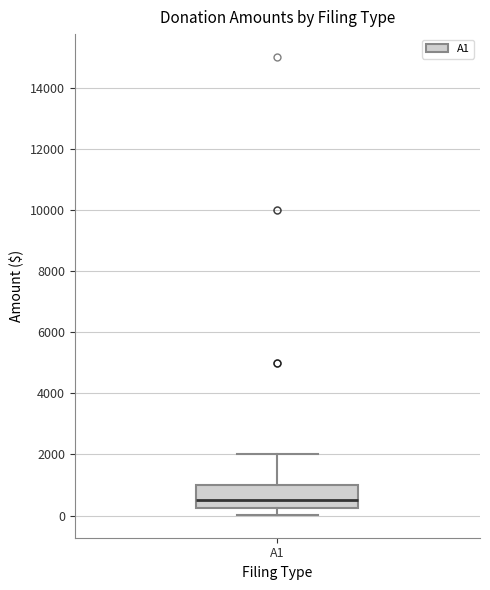

Transcribe this box plot: give where the median line is, the range the box spans, and where the two whiskers end, as read against the y-axis. The values are not printed on the chart, so give them approximately, as read against the axis.

median 600, box 200 to 1000, whiskers 0 to 2000